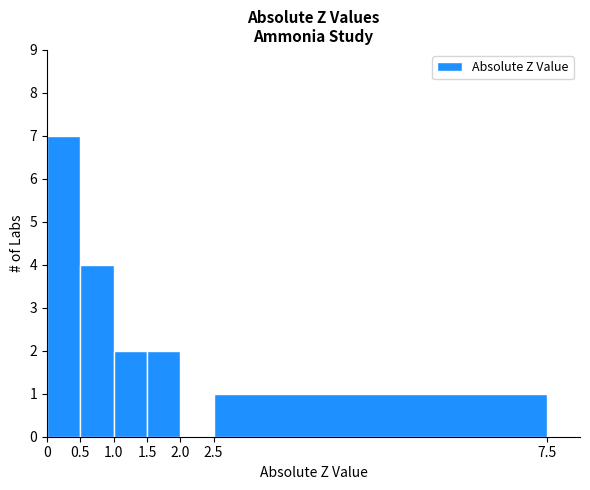

How tall is the bar that spans 1.0 to 1.5 on the x-axis? The values are not printed on the chart, so give them approximately, as read against the axis.

2